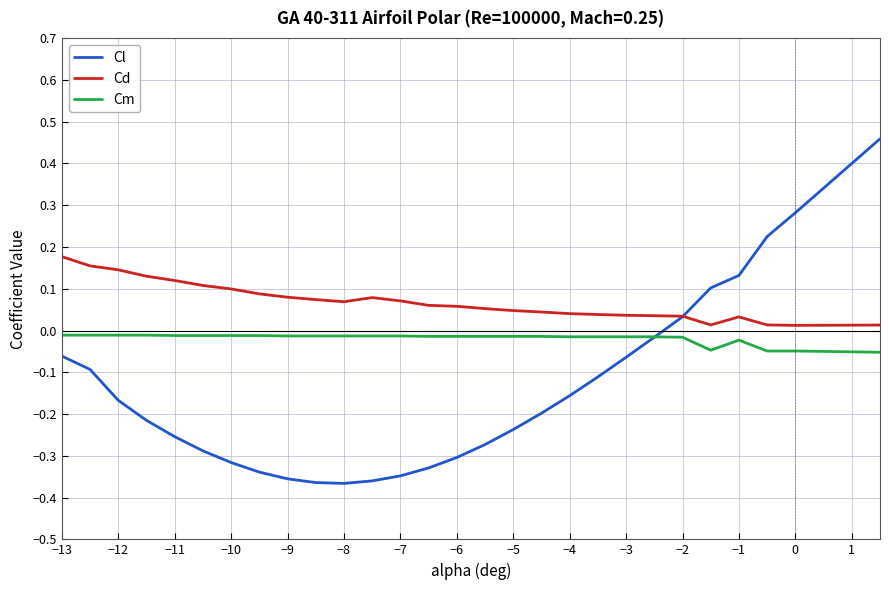

List the series in order of their overall mean, highest first.

Cd, Cm, Cl